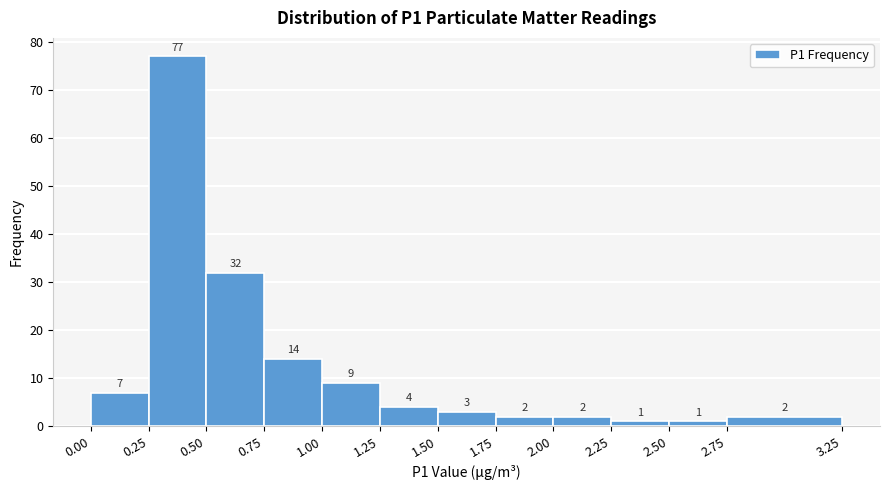

How tall is the bar that spans 0.00 to 0.25 on the x-axis?

7